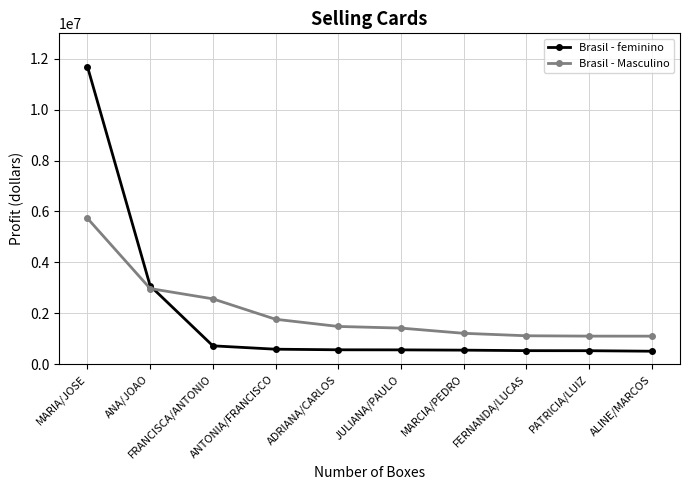

Rank the series by their maximum value, from highest to lowest.

Brasil - feminino, Brasil - Masculino